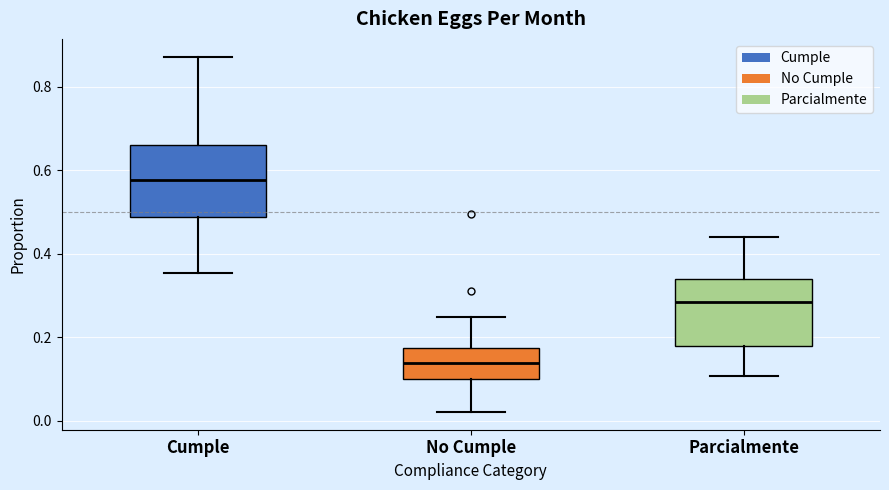

Which box's median line is the highest?

Cumple